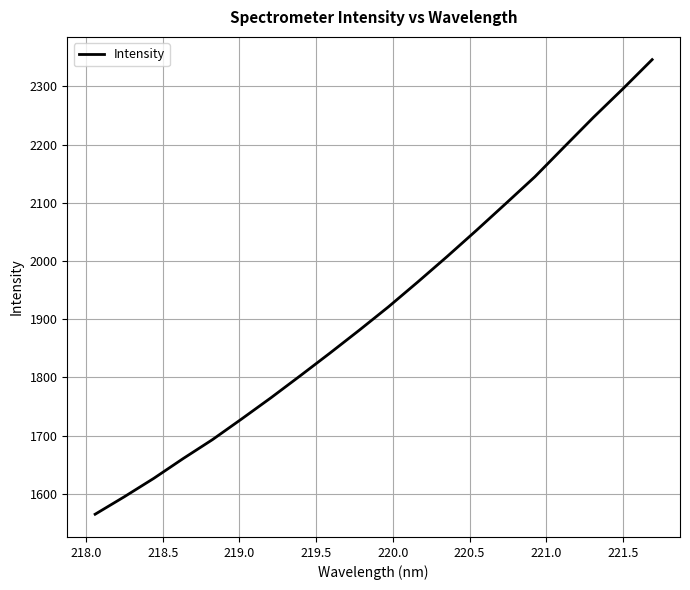

Reading left to right, extract all data points from this chart.

1565.2	1595.4	1626.8	1660.7	1693.3	1729.0	1765.4	1803.2	1841.6	1880.9	1921.3	1963.9	2007.5	2052.5	2098.4	2144.7	2195.9	2246.8	2295.5	2345.7